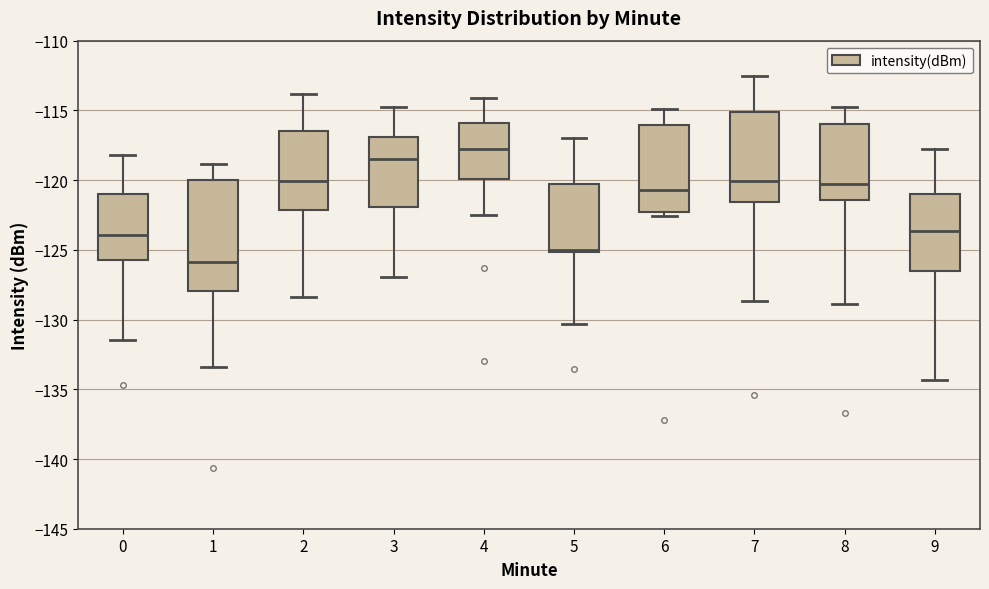

Reading left to right, transcribe this box plot: for each box, give where its median line is, the range the box spans, and where its two whiskers end, as read against the y-axis. The values are not printed on the chart, so give them approximately, as read against the axis.

0: median -124.0, box -125.5 to -121.0, whiskers -131.5 to -118.0
1: median -126.0, box -128.0 to -120.0, whiskers -133.5 to -119.0
2: median -120.0, box -122.0 to -116.5, whiskers -128.5 to -114.0
3: median -118.5, box -122.0 to -117.0, whiskers -127.0 to -115.0
4: median -118.0, box -120.0 to -116.0, whiskers -122.5 to -114.0
5: median -125.0 (just above the box's lower edge), box -125.0 to -120.5, whiskers -130.5 to -117.0
6: median -120.5, box -122.5 to -116.0, whiskers -122.5 (just below the box's lower edge) to -115.0
7: median -120.0, box -121.5 to -115.0, whiskers -128.5 to -112.5
8: median -120.5, box -121.5 to -116.0, whiskers -129.0 to -114.5
9: median -123.5, box -126.5 to -121.0, whiskers -134.5 to -118.0